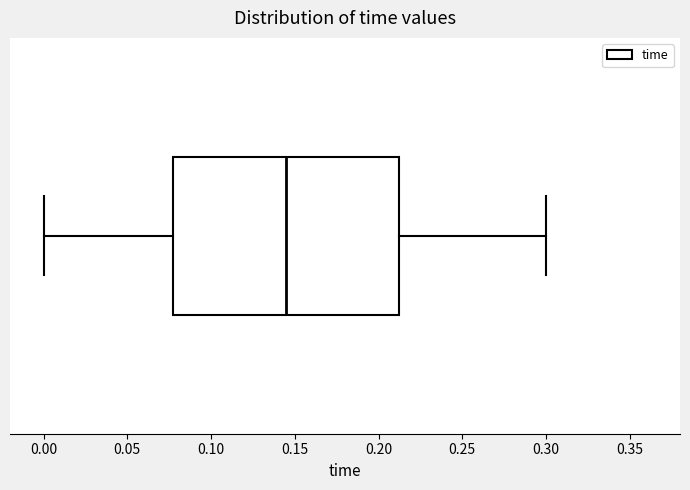

Transcribe this box plot: give where the median line is, the range the box spans, and where the two whiskers end, as read against the x-axis. The values are not printed on the chart, so give them approximately, as read against the axis.

median 0.145, box 0.080 to 0.215, whiskers 0.000 to 0.300